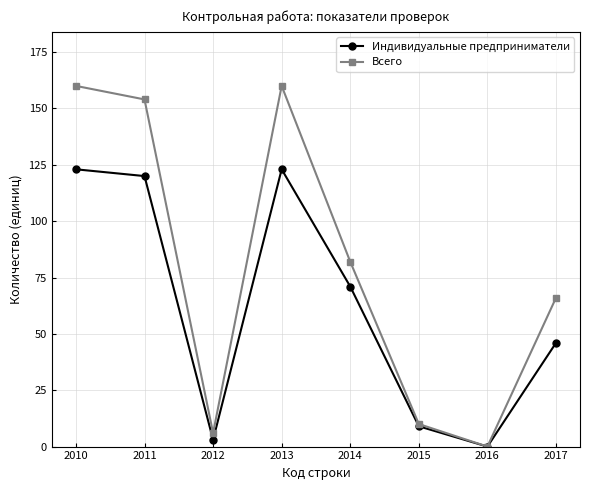

How many positive values does the Индивидуальные предприниматели series have?

7